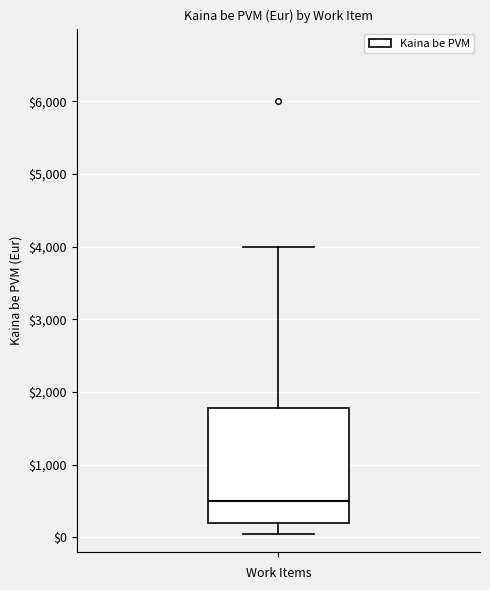

Where is the lower edge of the box on the y-axis? The values are not printed on the chart, so give them approximately, as read against the axis.

200